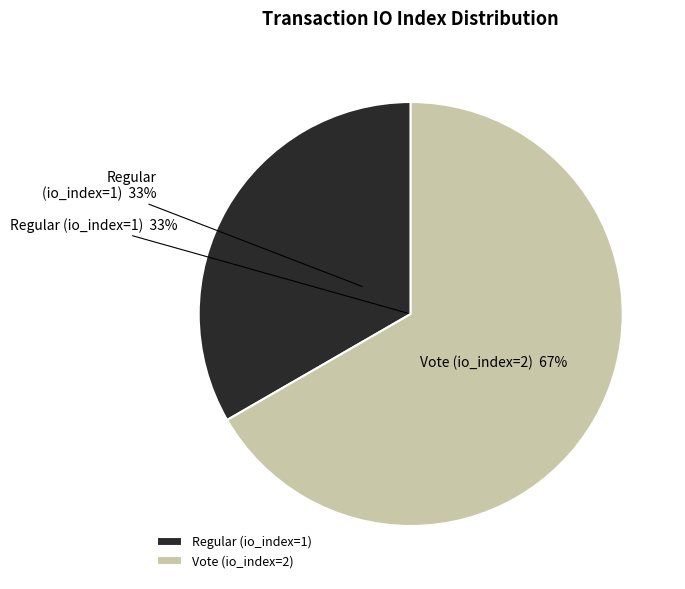

Combined, what portion of the pie is tx_index_1 and tx_index_2?

100.0%